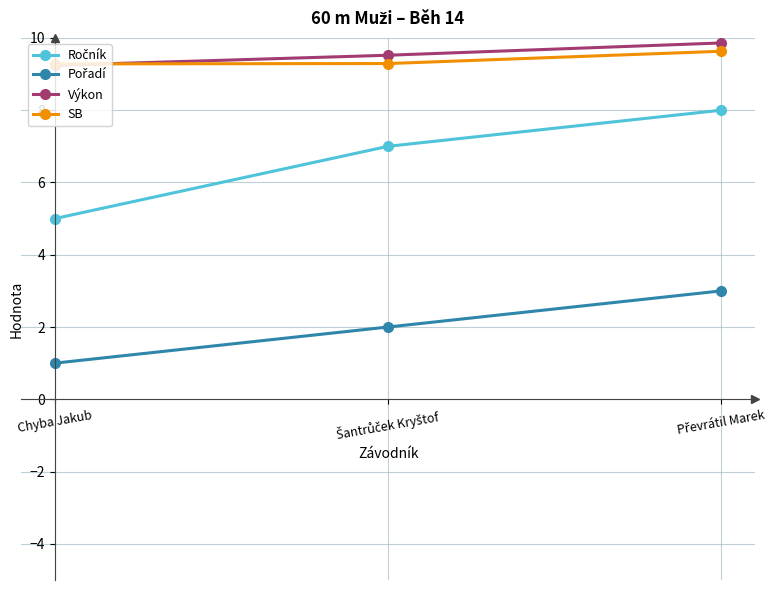

Read the Výkon value at Chyba Jakub.

9.2